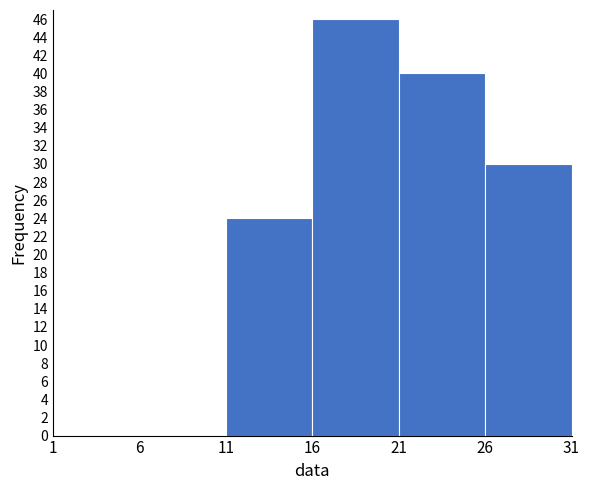

Reading left to right, list every bar in this chart as the range it spans on the x-axis followed by its height. The values are not printed on the chart, so give them approximately, as read against the axis.

1 to 6: 0
6 to 11: 0
11 to 16: 24
16 to 21: 46
21 to 26: 40
26 to 31: 30